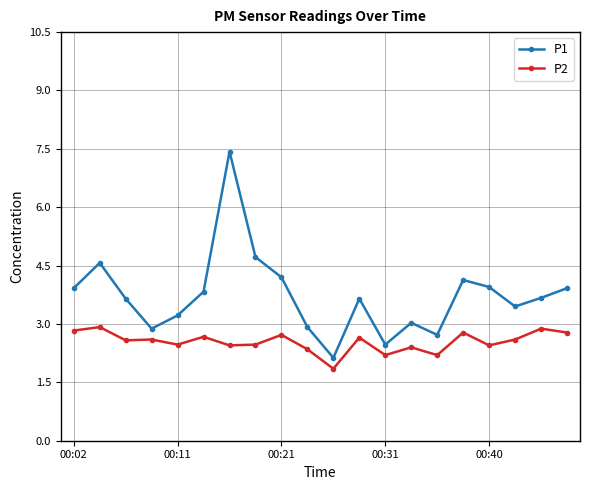

In P1, how many points are lower than both neighbors (excluding endpoints)?

5